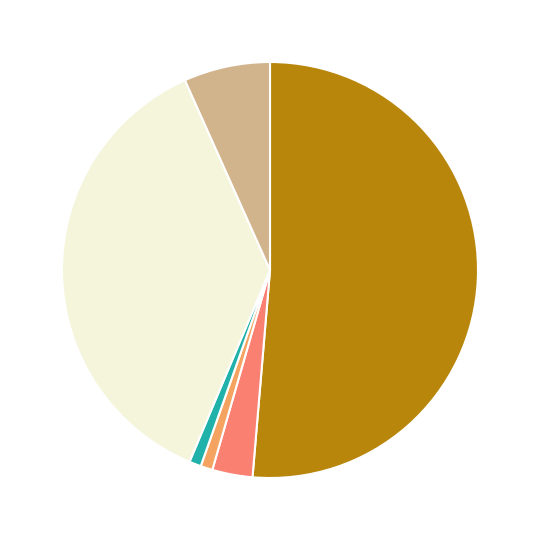

Does any single category account for the majority?

Yes